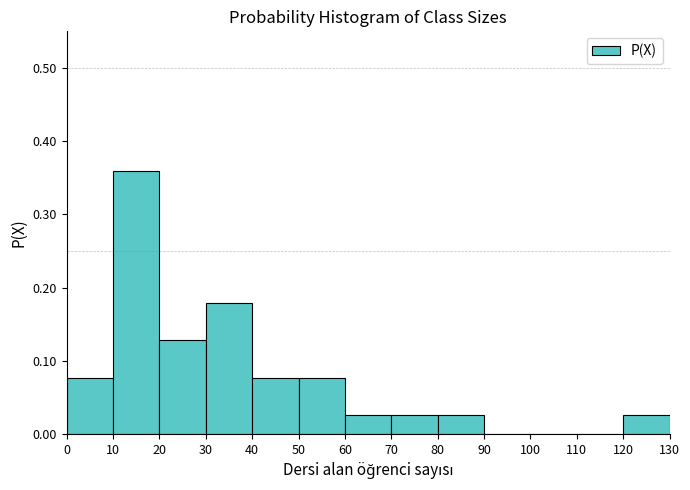

Reading left to right, transcribe this chart: for each bar, give the range it covers on the x-axis and its height. The values are not printed on the chart, so give them approximately, as read against the axis.

0 to 10: 0.08
10 to 20: 0.36
20 to 30: 0.13
30 to 40: 0.18
40 to 50: 0.08
50 to 60: 0.08
60 to 70: 0.03
70 to 80: 0.03
80 to 90: 0.03
90 to 100: 0
100 to 110: 0
110 to 120: 0
120 to 130: 0.03